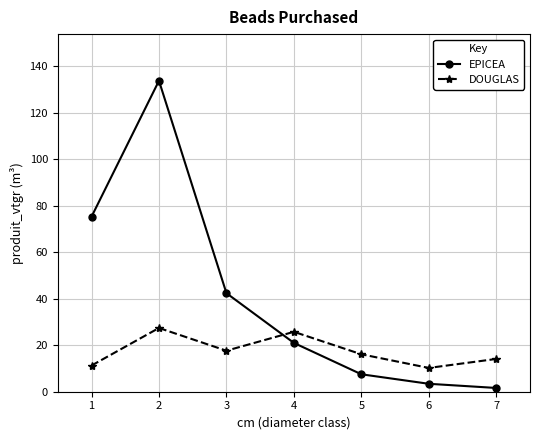

The DOUGLAS series shows 42.9 at 4. True or false?

False